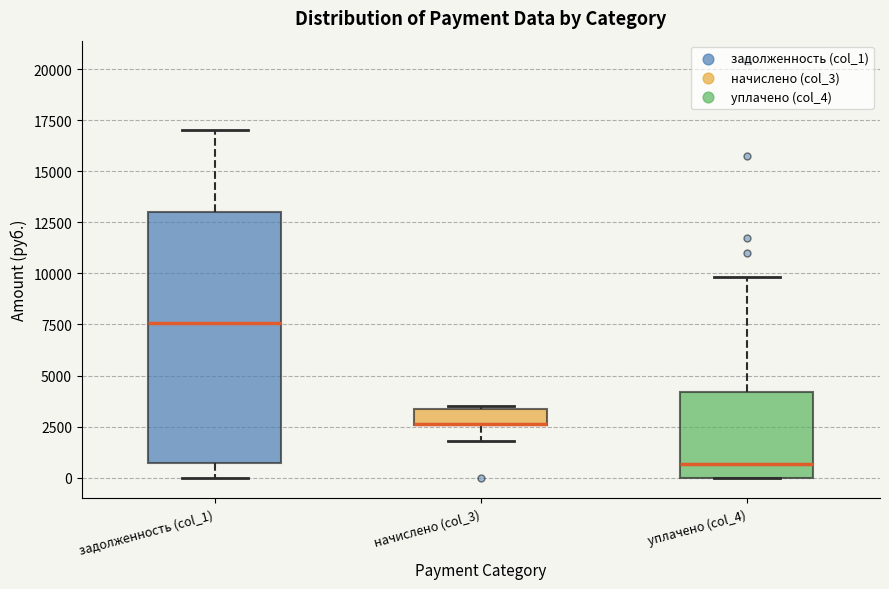

Reading left to right, transcribe this box plot: for each box, give where its median line is, the range the box spans, and where its two whiskers end, as read against the y-axis. The values are not printed on the chart, so give them approximately, as read against the axis.

задолженность (col_1): median 7500, box 500 to 13000, whiskers 0 to 17000
начислено (col_3): median 2500 (drawn on the box's lower edge), box 2500 to 3500, whiskers 2000 to 3500
уплачено (col_4): median 500, box 0 to 4000, whiskers 0 to 10000